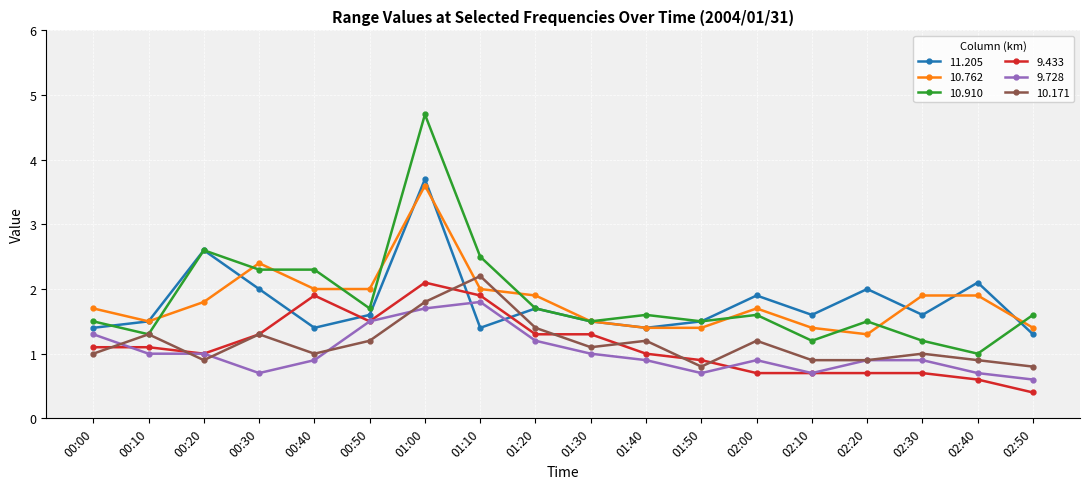

Reading left to right, what are all the values shown in this chart?

11.205: 1.4	1.5	2.6	2.0	1.4	1.6	3.7	1.4	1.7	1.5	1.4	1.5	1.9	1.6	2.0	1.6	2.1	1.3
10.762: 1.7	1.5	1.8	2.4	2.0	2.0	3.6	2.0	1.9	1.5	1.4	1.4	1.7	1.4	1.3	1.9	1.9	1.4
10.910: 1.5	1.3	2.6	2.3	2.3	1.7	4.7	2.5	1.7	1.5	1.6	1.5	1.6	1.2	1.5	1.2	1.0	1.6
9.433: 1.1	1.1	1.0	1.3	1.9	1.5	2.1	1.9	1.3	1.3	1.0	0.9	0.7	0.7	0.7	0.7	0.6	0.4
9.728: 1.3	1.0	1.0	0.7	0.9	1.5	1.7	1.8	1.2	1.0	0.9	0.7	0.9	0.7	0.9	0.9	0.7	0.6
10.171: 1.0	1.3	0.9	1.3	1.0	1.2	1.8	2.2	1.4	1.1	1.2	0.8	1.2	0.9	0.9	1.0	0.9	0.8